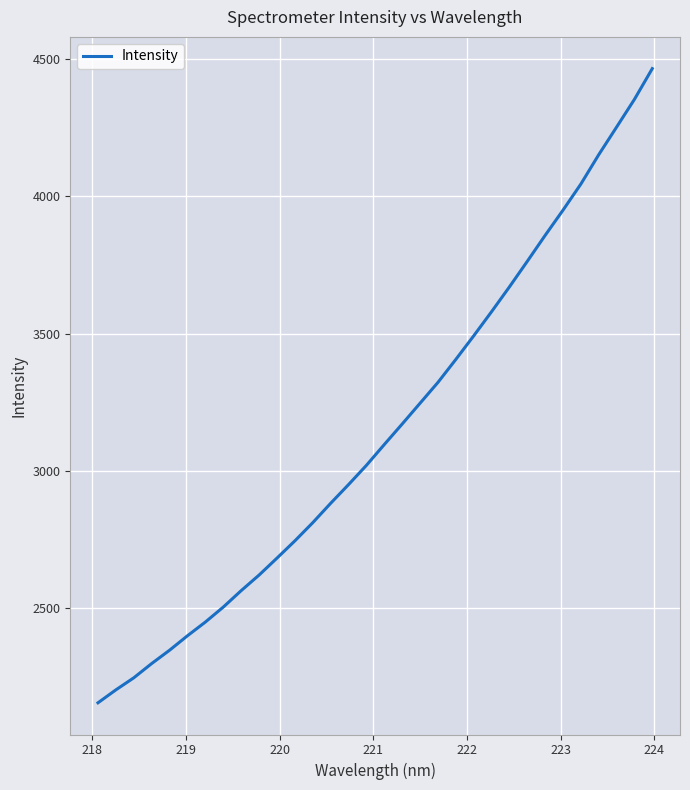

What is the minimum value shown in the chart?

2154.3